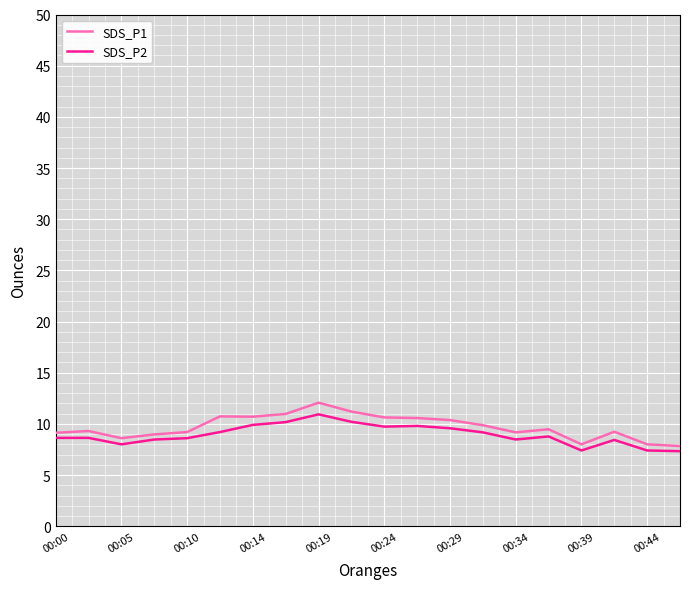

Which series has the largest range (max minus min)?

SDS_P1